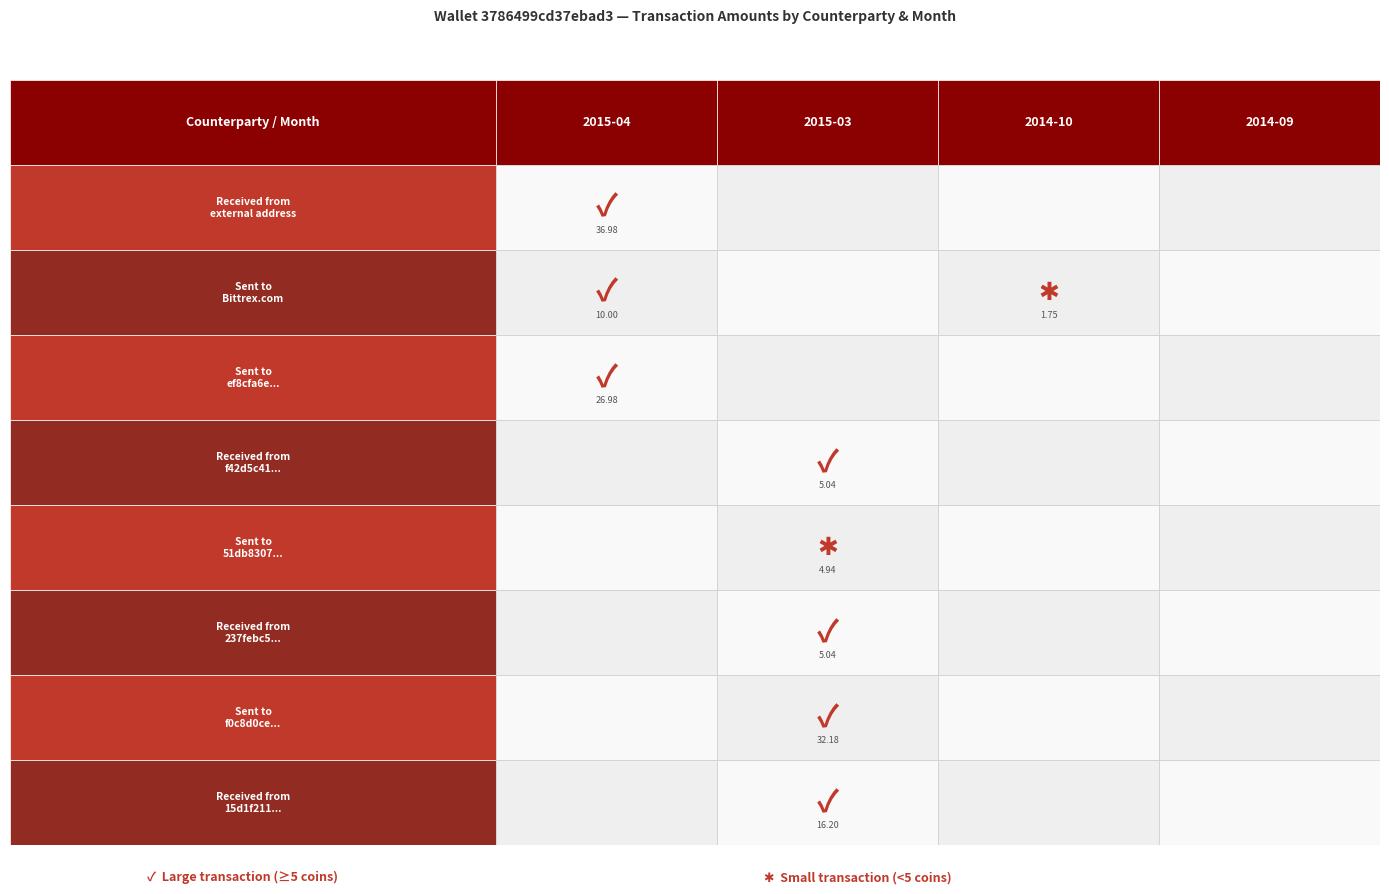

List the series in order of their peak value, lowest first.

2014-09, 2014-10, 2015-03, 2015-04